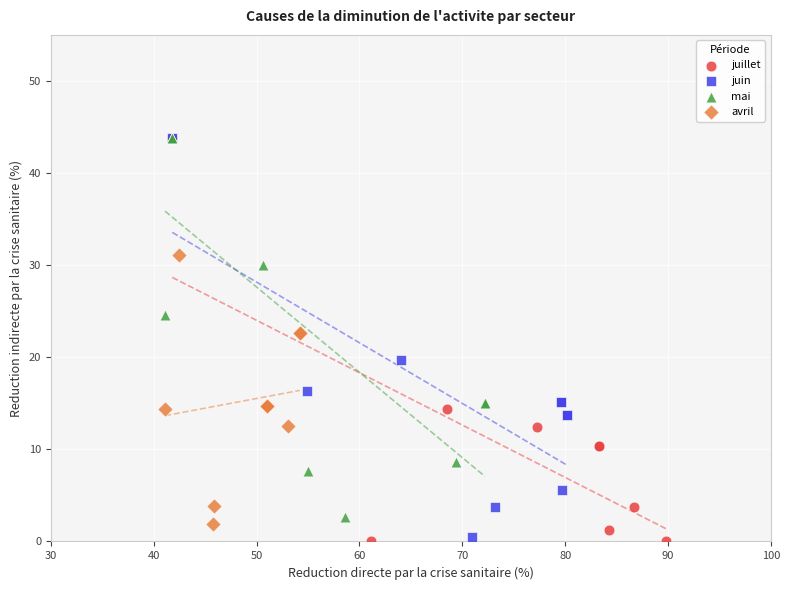

Which series contains the lowest Y value?

juillet